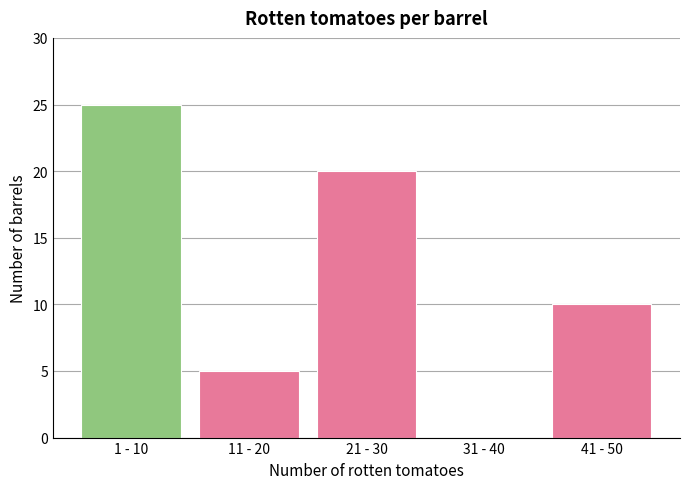

Reading left to right, what are all the values shown in this chart?

1 - 10=25	11 - 20=5	21 - 30=20	31 - 40=0	41 - 50=10